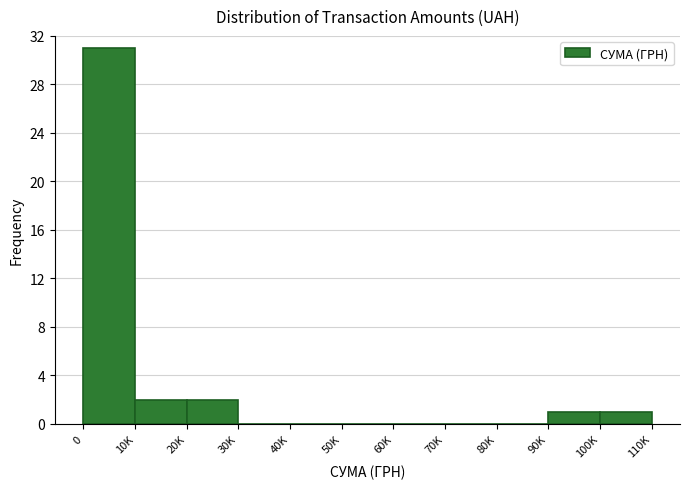

Reading right to left, list all the values displayed in this chart.

100K=1	90K=1	80K=0	70K=0	60K=0	50K=0	40K=0	30K=0	20K=2	10K=2	0=31